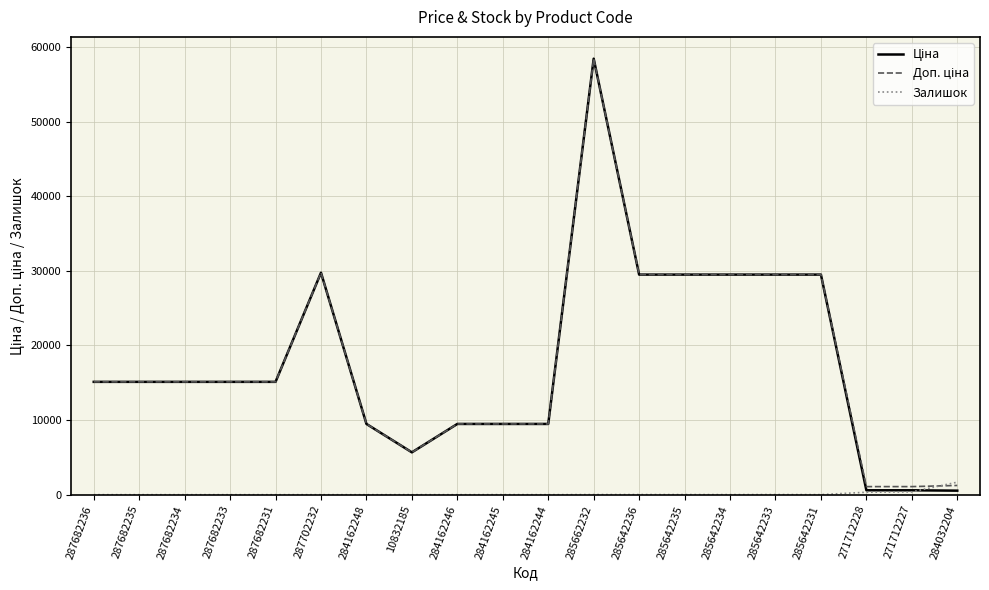

The Залишок series shows 0.0 at 284162246. True or false?

True